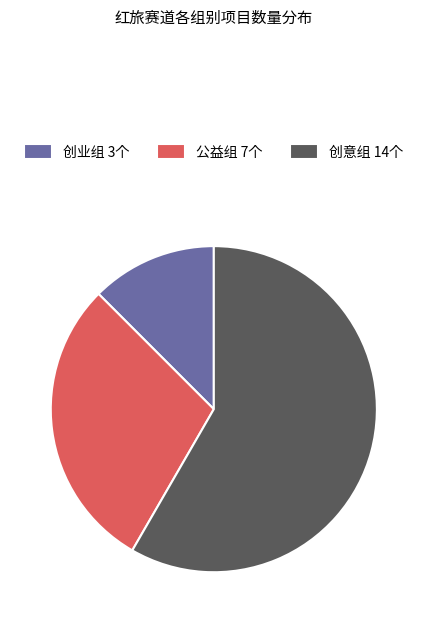

Which category has the smallest portion of the pie?

创业组